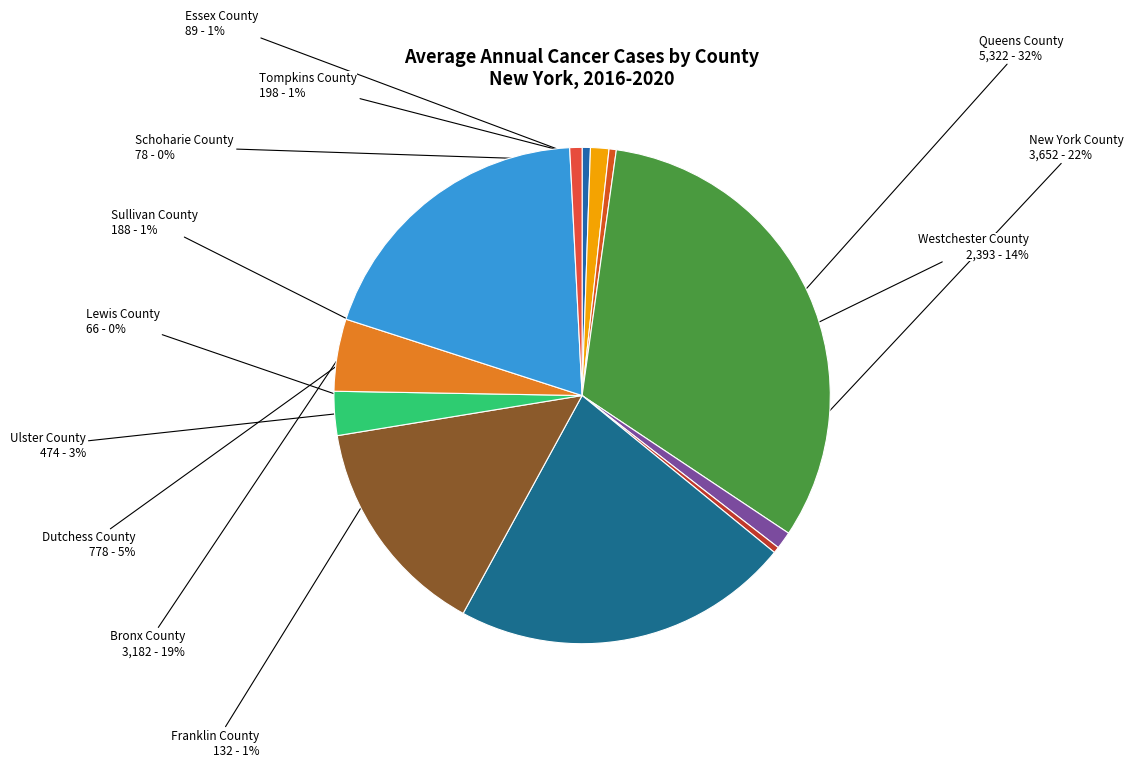

How many slices are in this pie chart?

12